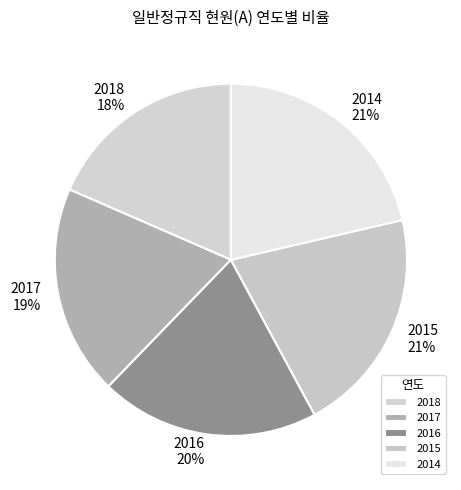

Which category has the smallest portion of the pie?

2018